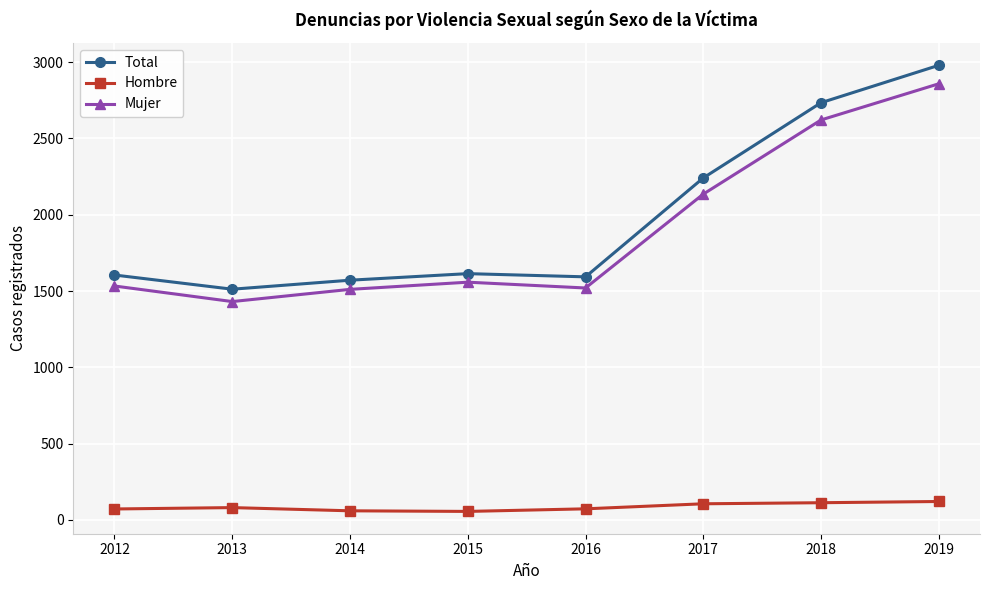

In Mujer, how many points are lower than both neighbors (excluding endpoints)?

2